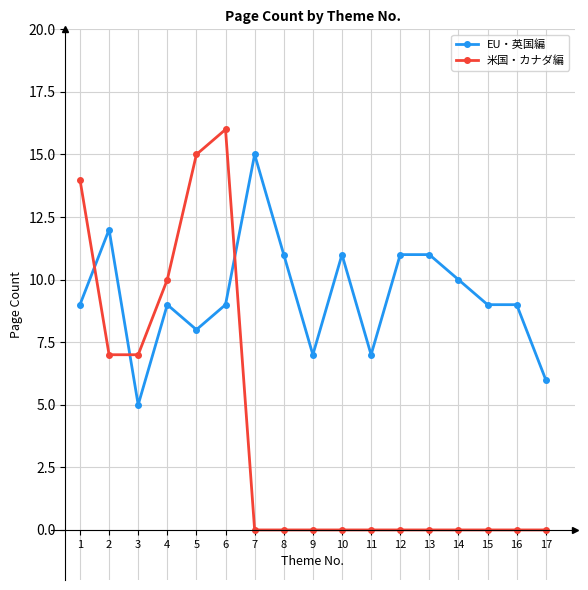

How many categories are shown in the chart?

17